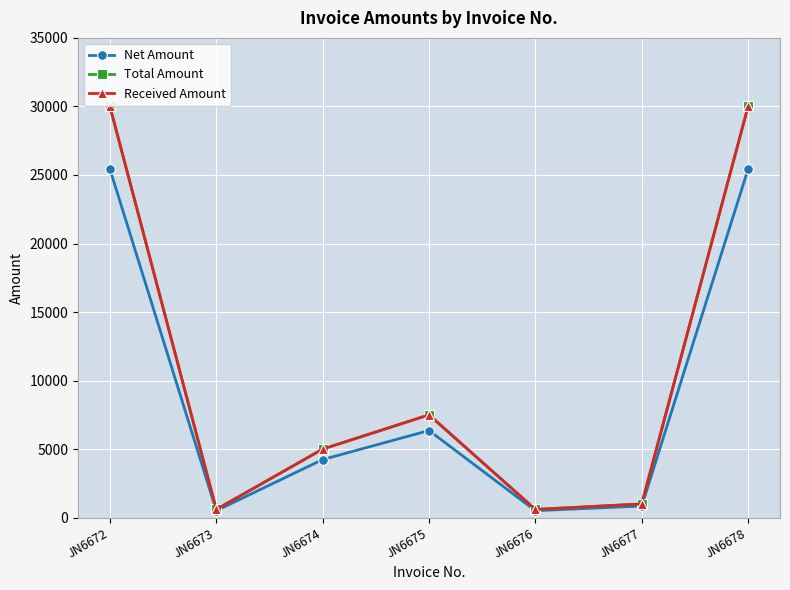

How many interior local valleys does the Received Amount series have?

2